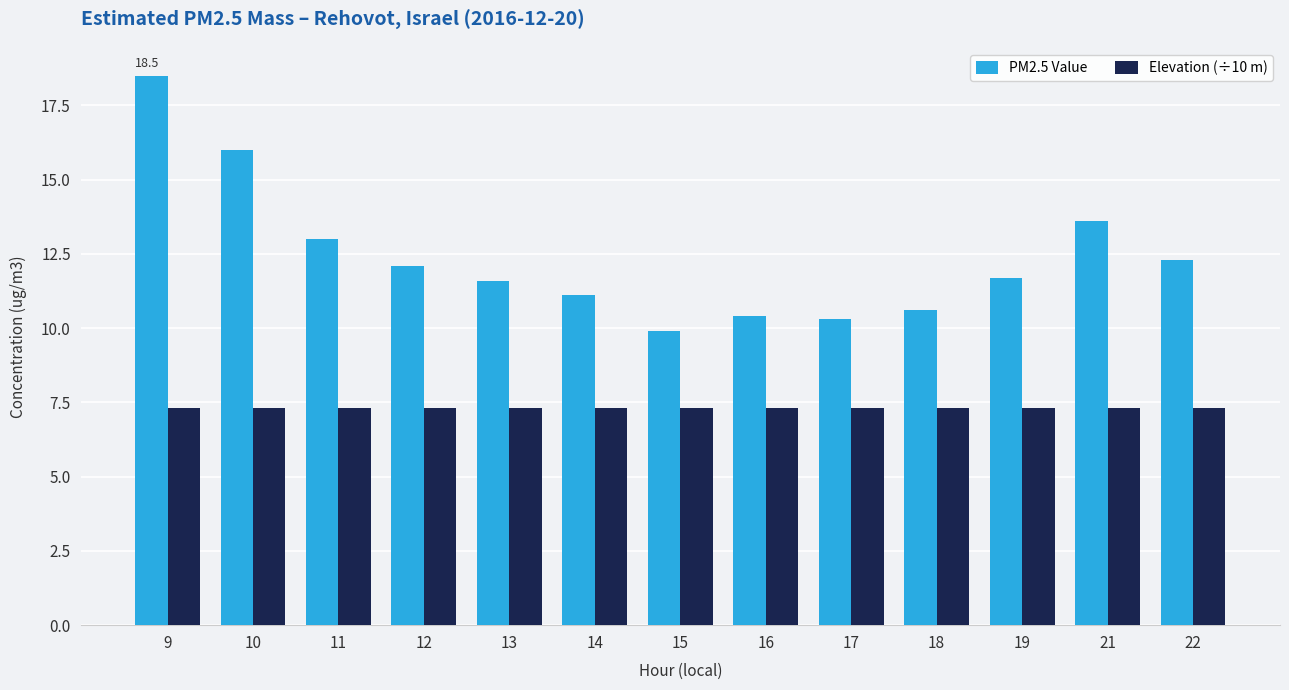

At 9, list the series in order from smallest to largest.

Elevation (÷10 m), PM2.5 Value